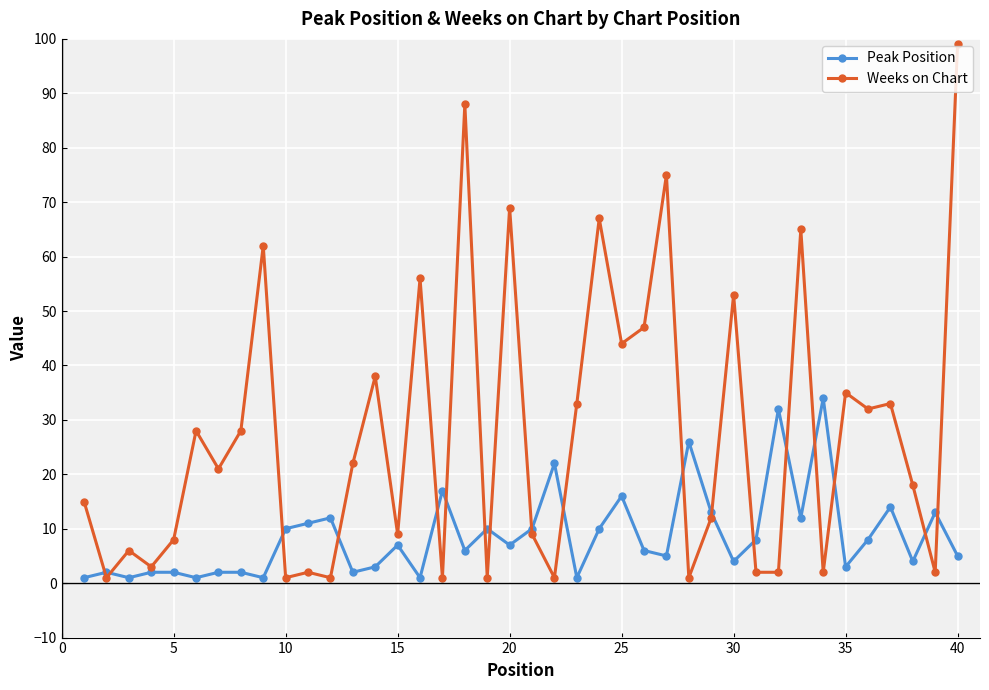

Count the number of data series in this chart.

2